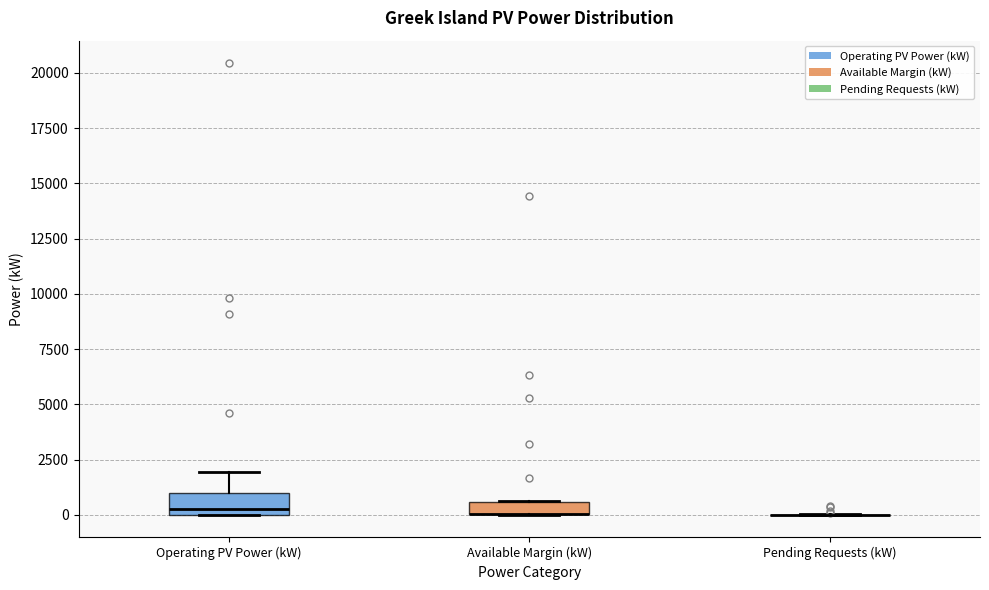

Where does the upper whisker of the box for Operating PV Power (kW) end on the y-axis? The values are not printed on the chart, so give them approximately, as read against the axis.

2000